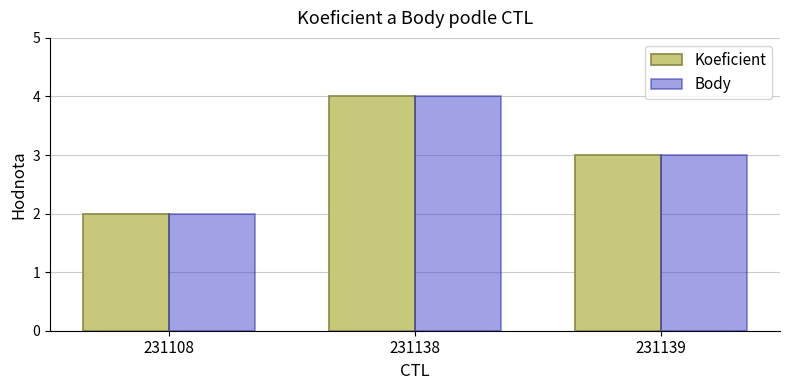

What is the smallest value displayed?

2